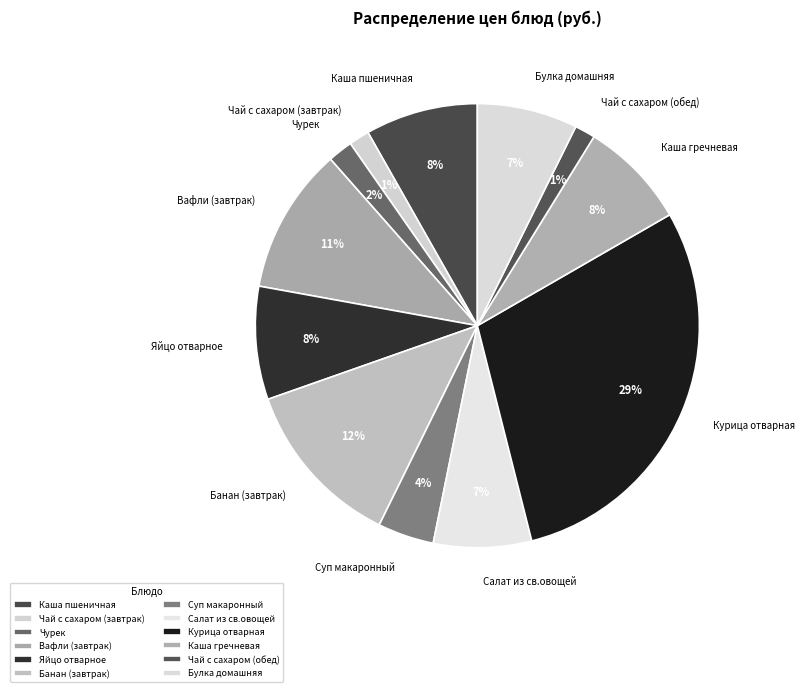

Is Салат из св.овощей the majority of the pie?

No